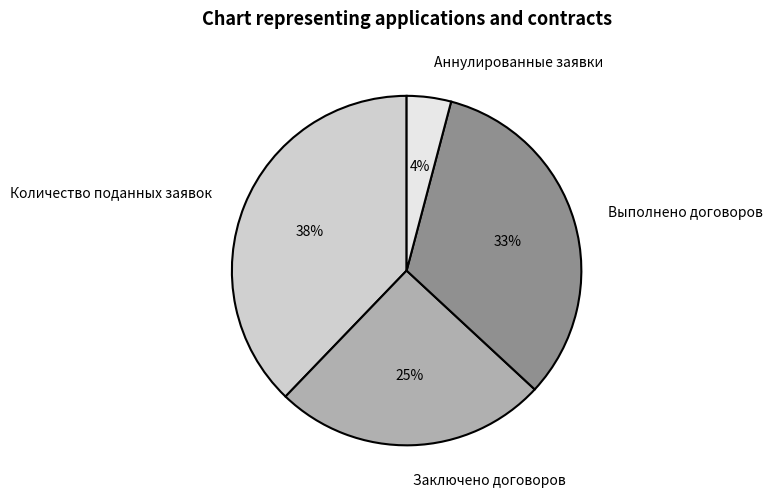

Combined, do Аннулированные заявки and Количество поданных заявок account for over 50%?

No